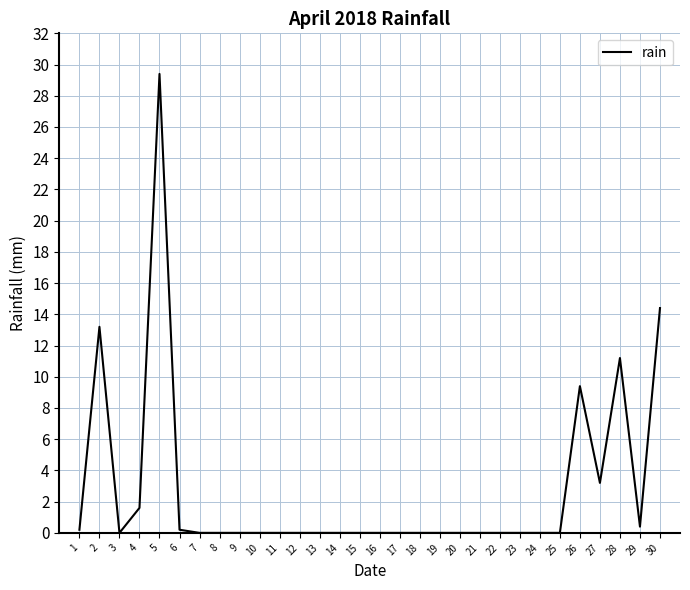

Reading left to right, transcribe all the data shown in this chart.

1=0.2	2=13.2	3=0.0	4=1.6	5=29.4	6=0.2	7=0.0	8=0.0	9=0.0	10=0.0	11=0.0	12=0.0	13=0.0	14=0.0	15=0.0	16=0.0	17=0.0	18=0.0	19=0.0	20=0.0	21=0.0	22=0.0	23=0.0	24=0.0	25=0.0	26=9.4	27=3.2	28=11.2	29=0.4	30=14.4